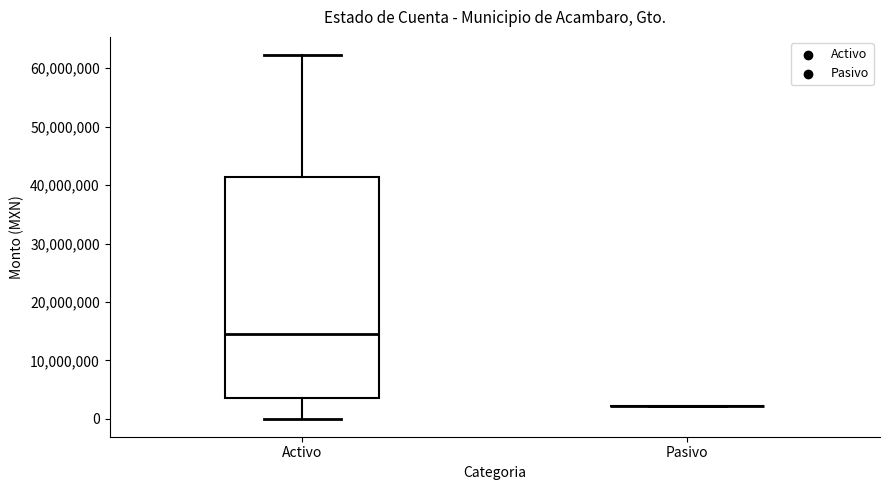

Which box is the tallest, from its lower edge to its upper edge?

Activo